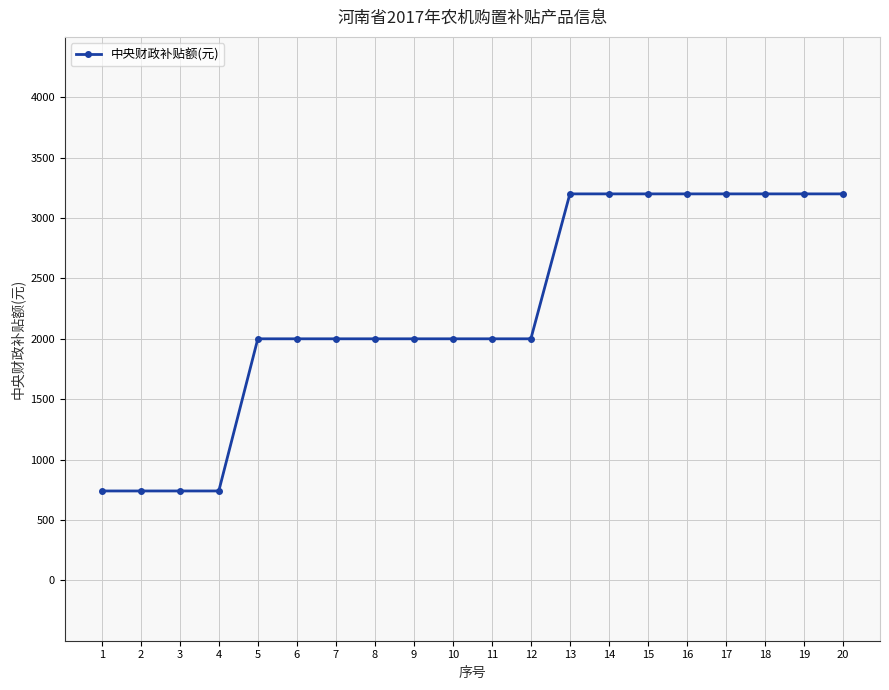

What is the ratio of the value at 15 to the value at 3?

4.3